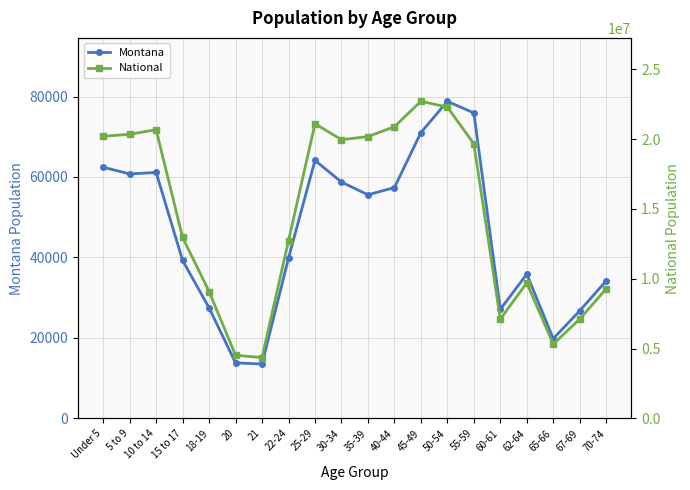

Rank the series by their average value, from highest to lowest.

National, Montana